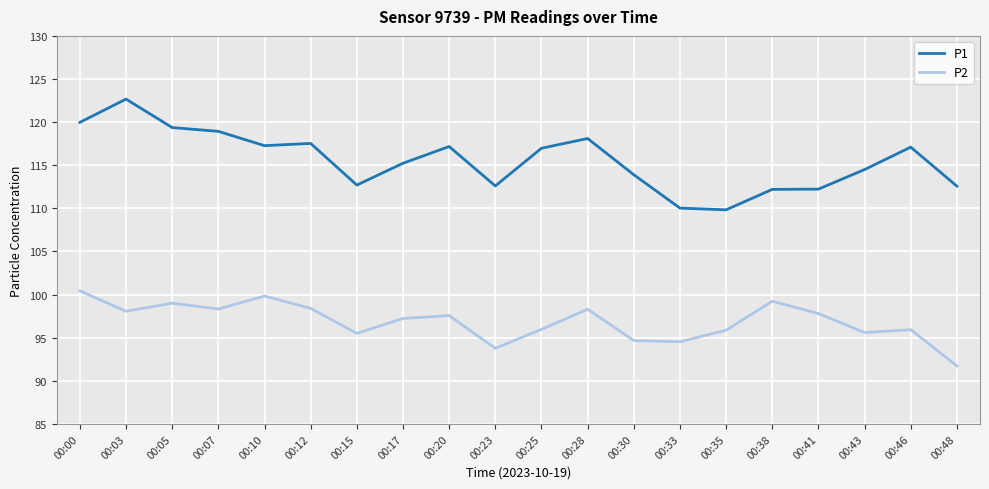

Which series has the widest spread of values?

P1